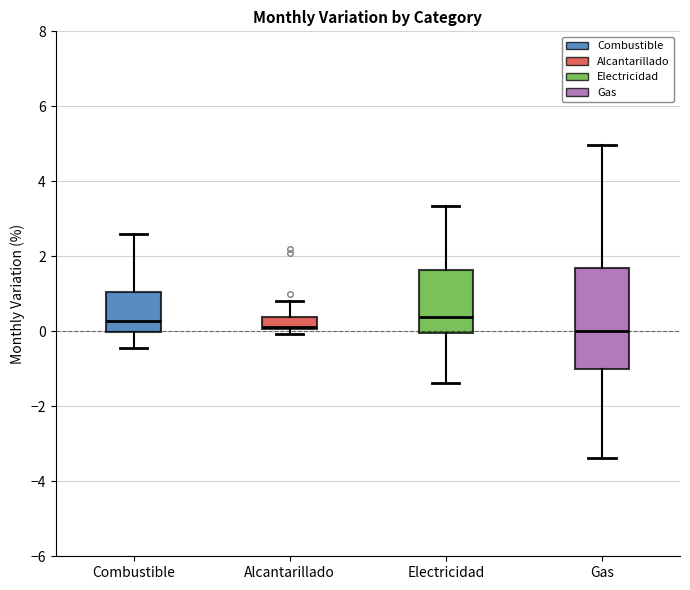

Which box is the tallest, from its lower edge to its upper edge?

Gas